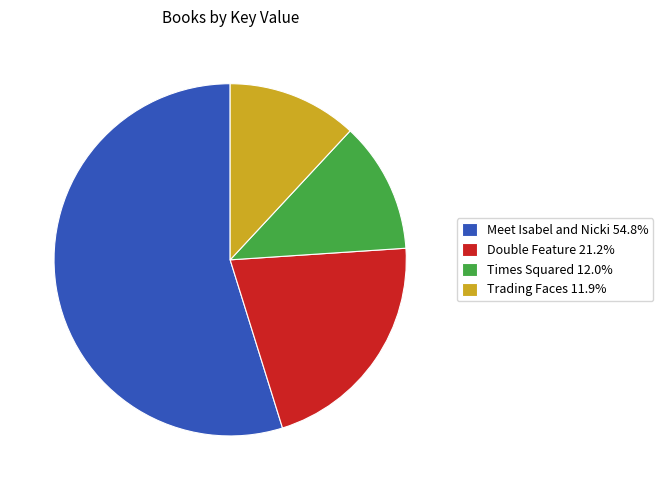

Approximately how many times larger is the value at Double Feature 21.2% compared to Trading Faces 11.9%?

1.8